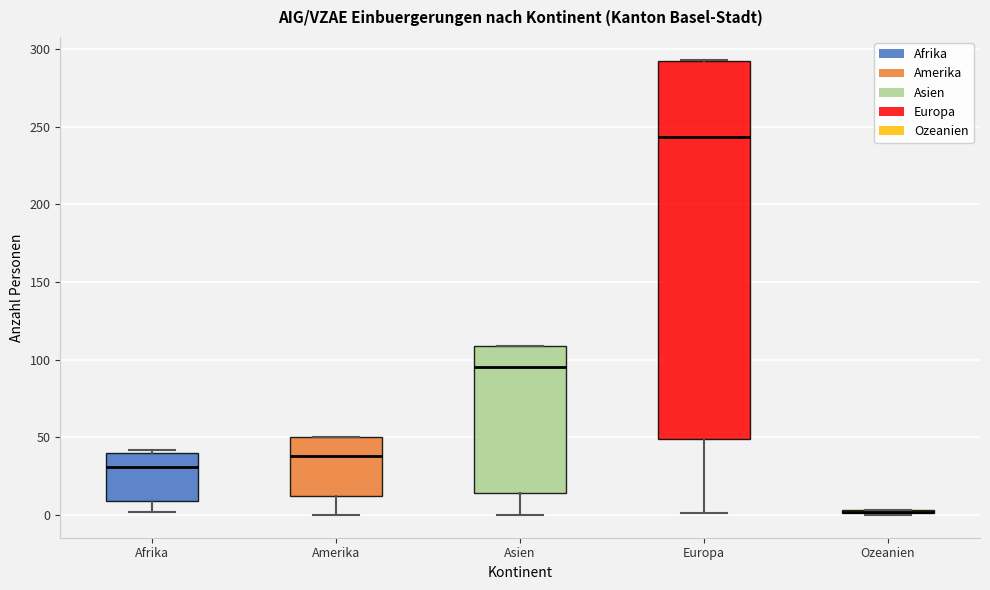

Where does the lower whisker of the box for Asien end on the y-axis? The values are not printed on the chart, so give them approximately, as read against the axis.

0